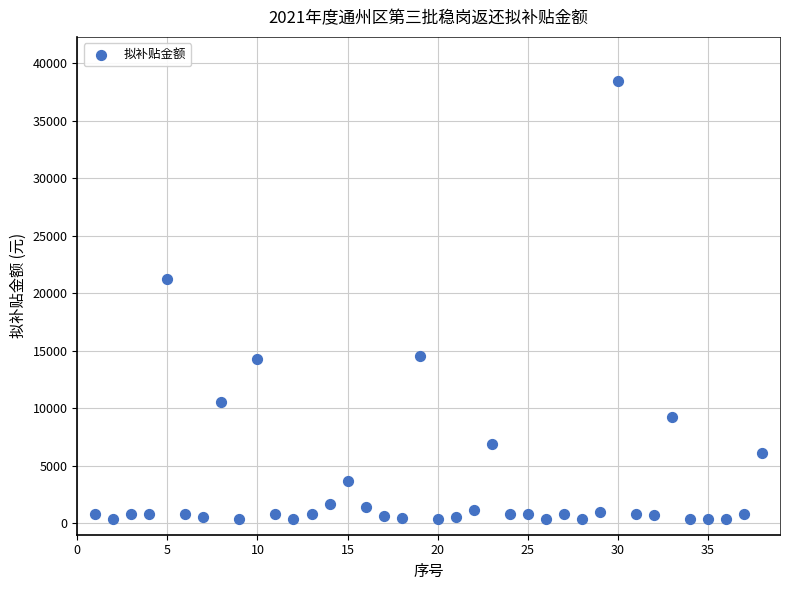

What Y value in the scatter plot is closest to 19413?

21252